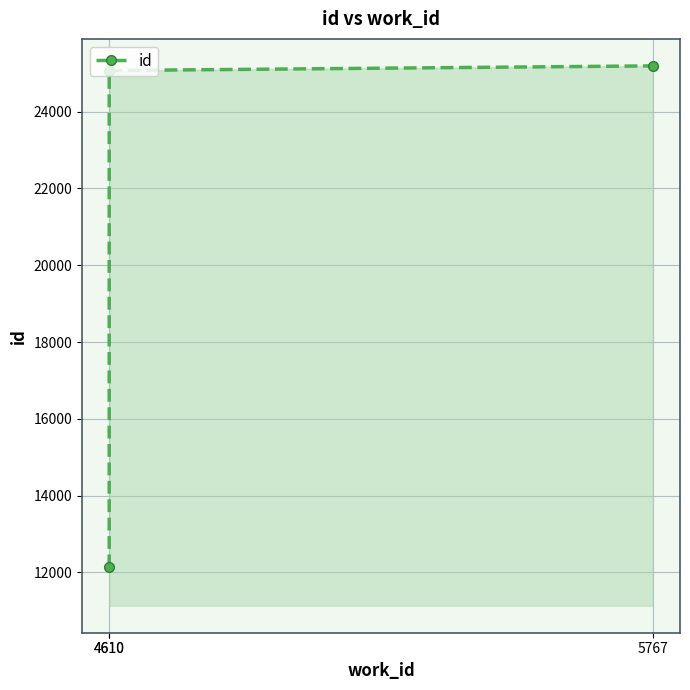

Reading left to right, list all the values displayed in this chart.

4610=12134	4610=25069	5767=25190